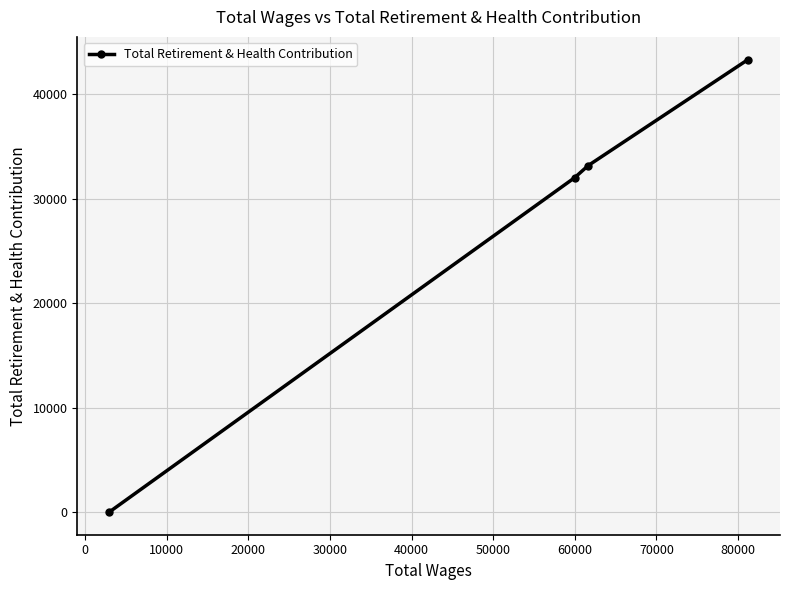

What is the maximum value shown in the chart?

43338